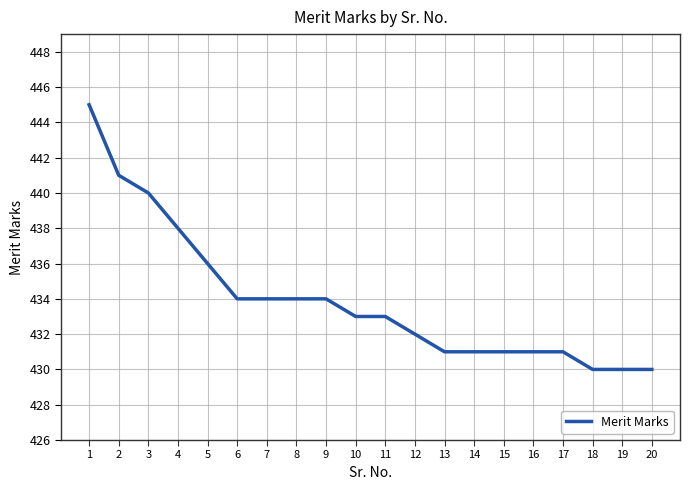

How many lines are shown in the chart?

1